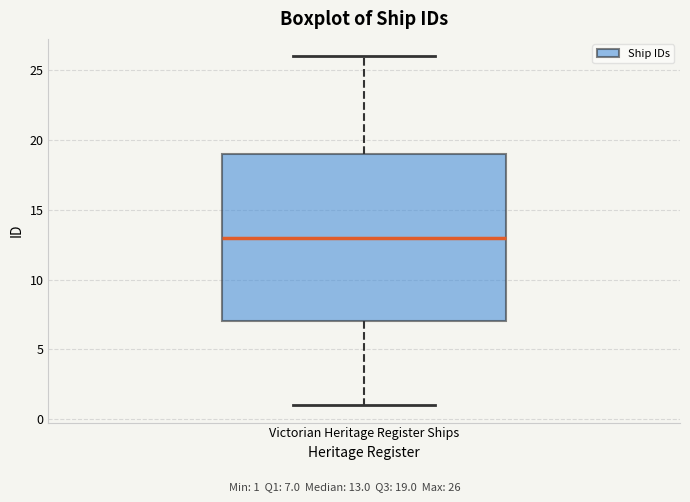

Where is the lower edge of the box for Victorian Heritage Register Ships on the y-axis? The values are not printed on the chart, so give them approximately, as read against the axis.

7